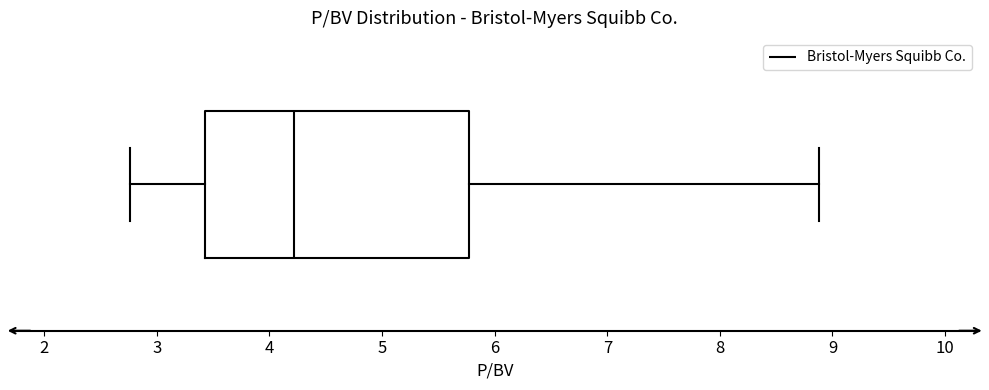

Transcribe this box plot: give where the median line is, the range the box spans, and where the two whiskers end, as read against the x-axis. The values are not printed on the chart, so give them approximately, as read against the axis.

median 4.2, box 3.4 to 5.8, whiskers 2.8 to 8.9